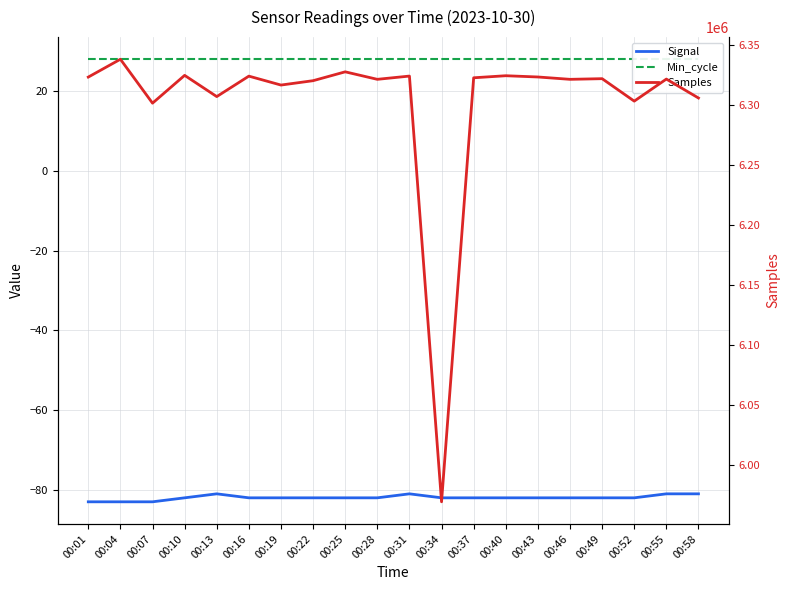

Is this an area chart (filled region under the line)?

No